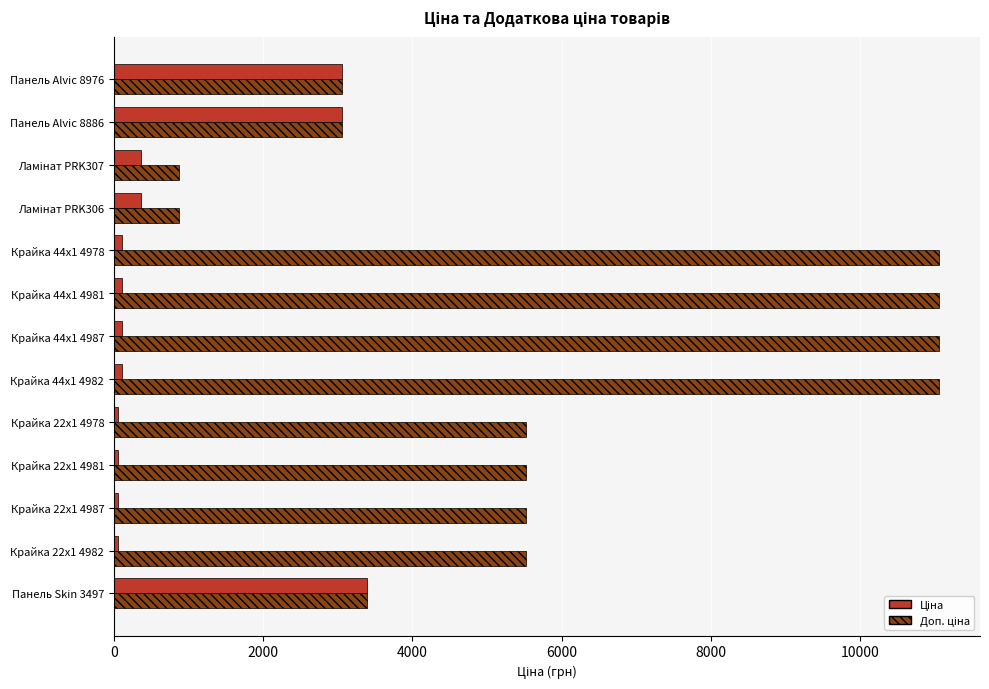

At how many categories does at least one series exceed 1913?

11